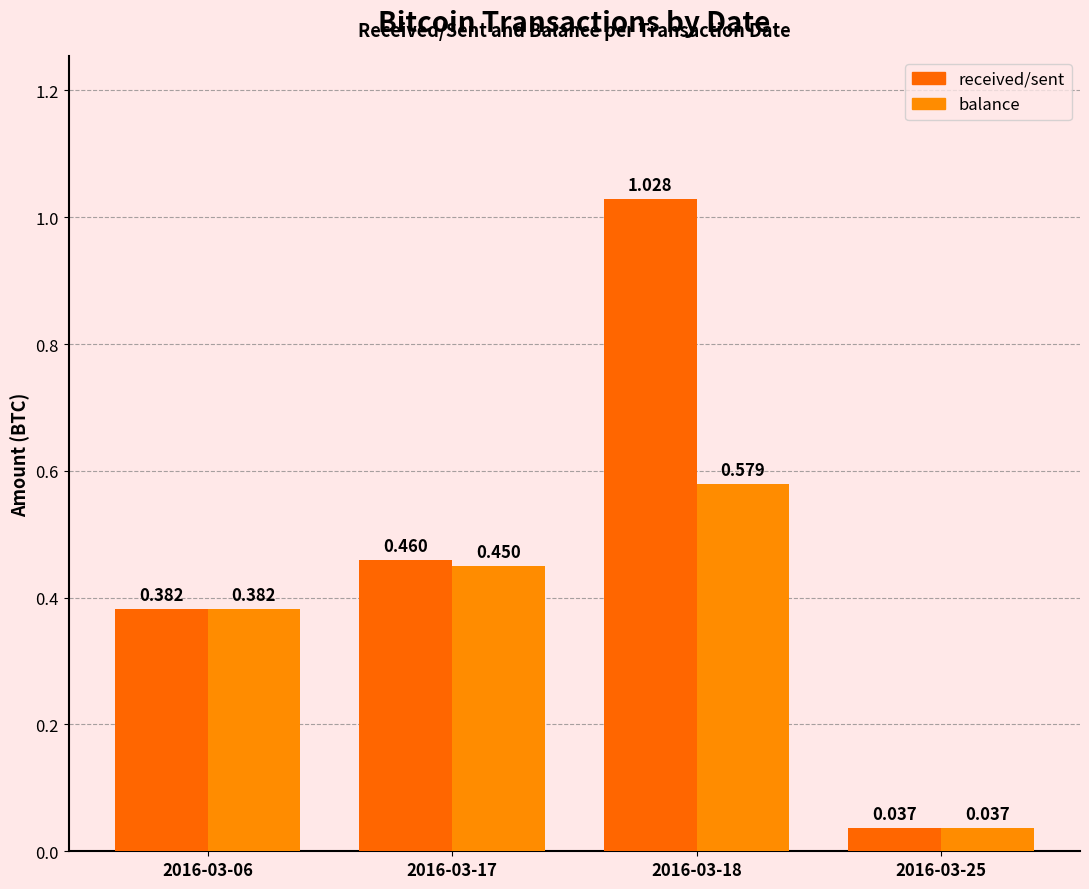

Is it true that balance equals 0.4 at 2016-03-06?

True